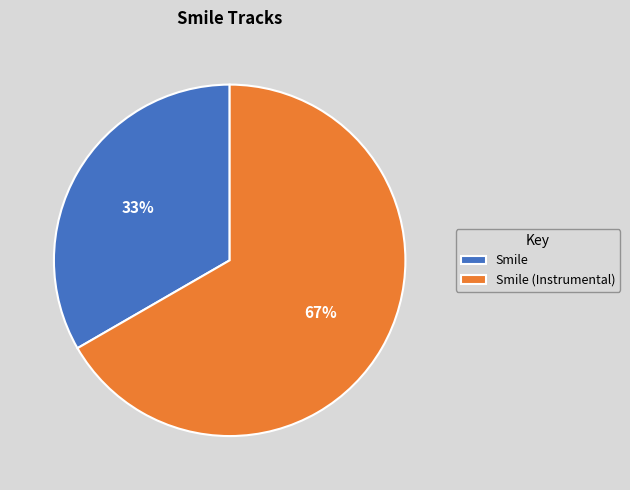

Does Smile represent more than half of the total?

No